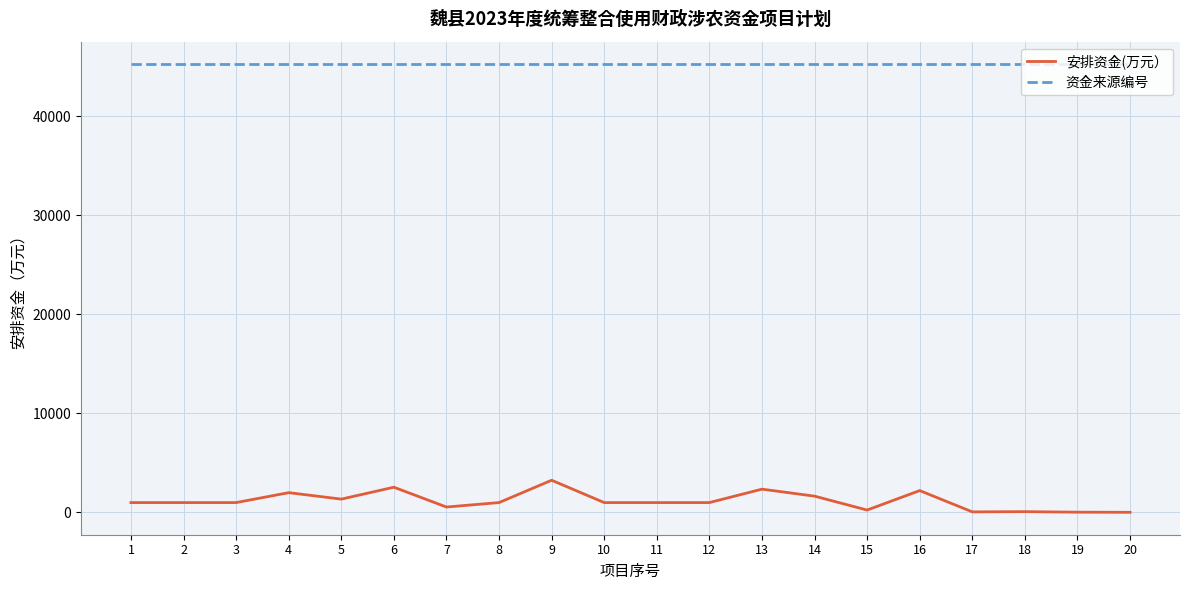

What is the difference between the maximum and minimum values in the 安排资金(万元） series?

3237.3